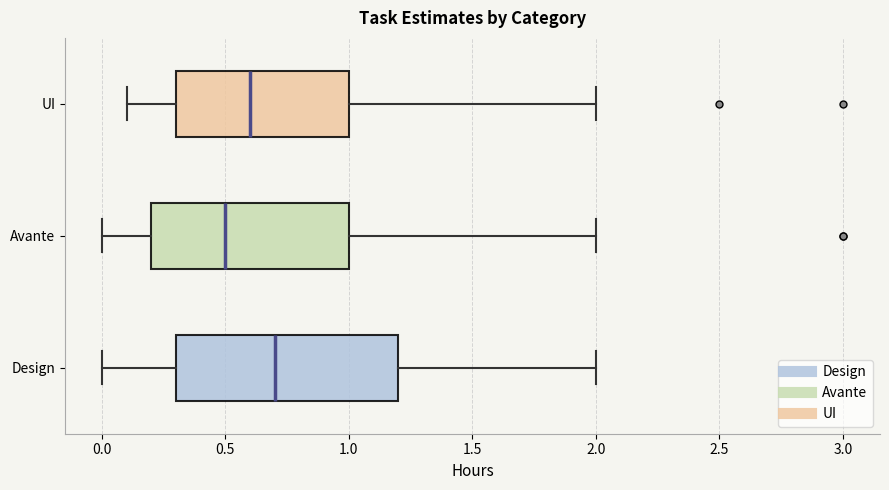

Reading bottom to top, transcribe this box plot: for each box, give where its median line is, the range the box spans, and where its two whiskers end, as read against the x-axis. The values are not printed on the chart, so give them approximately, as read against the axis.

Design: median 0.7, box 0.3 to 1.2, whiskers 0.0 to 2.0
Avante: median 0.5, box 0.2 to 1.0, whiskers 0.0 to 2.0
UI: median 0.6, box 0.3 to 1.0, whiskers 0.1 to 2.0